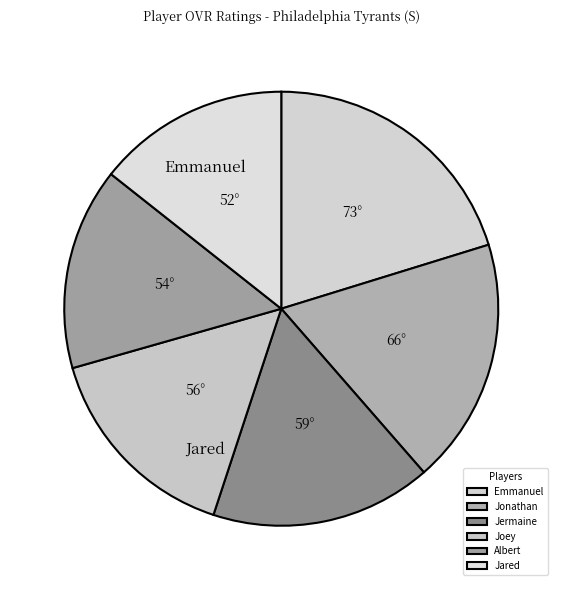

Rank the categories by value from highest to lowest.

Emmanuel, Jonathan, Jermaine, Joey, Albert, Jared